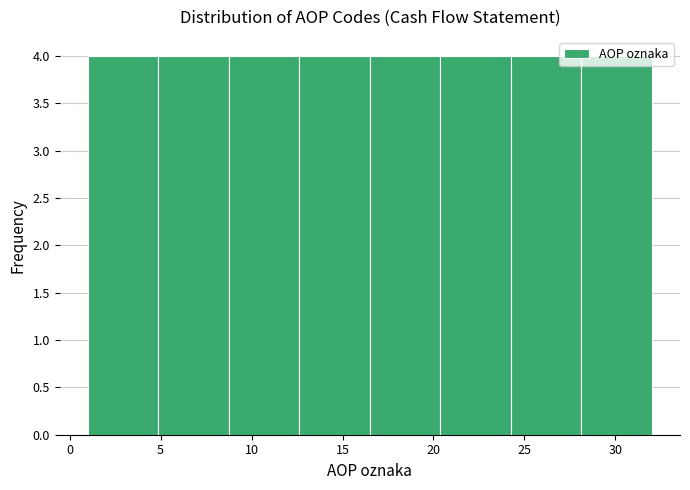

Reading left to right, list every bar in this chart as the range it spans on the x-axis followed by its height. Neither the bar edges nor the heights are printed on the chart, so give them approximately, as read against the axes.

1.0 to 5.0: 4
5.0 to 9.0: 4
9.0 to 12.5: 4
12.5 to 16.5: 4
16.5 to 20.5: 4
20.5 to 24.5: 4
24.5 to 28.0: 4
28.0 to 32.0: 4